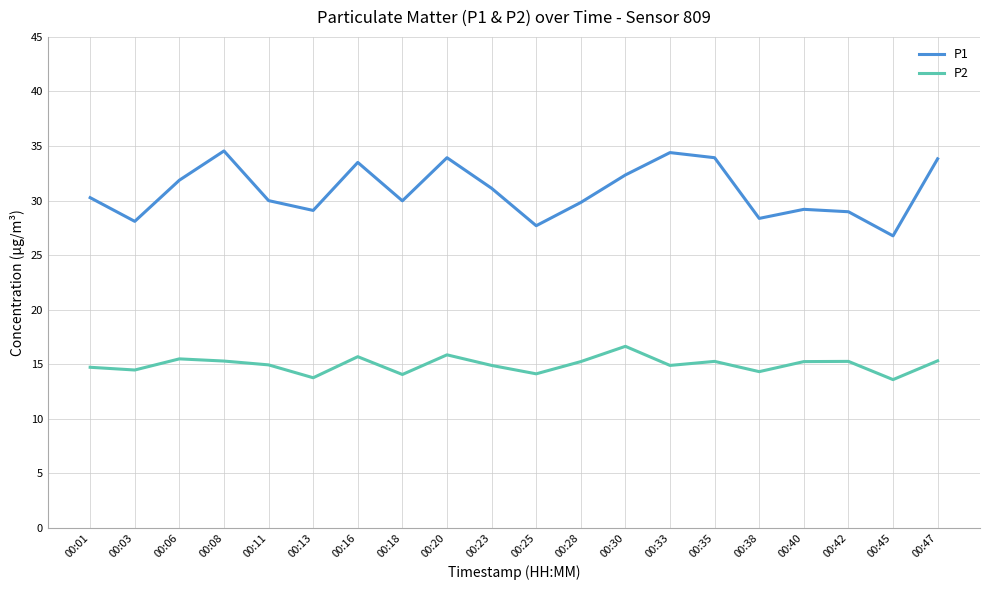

Which series has the largest total across all categories?

P1